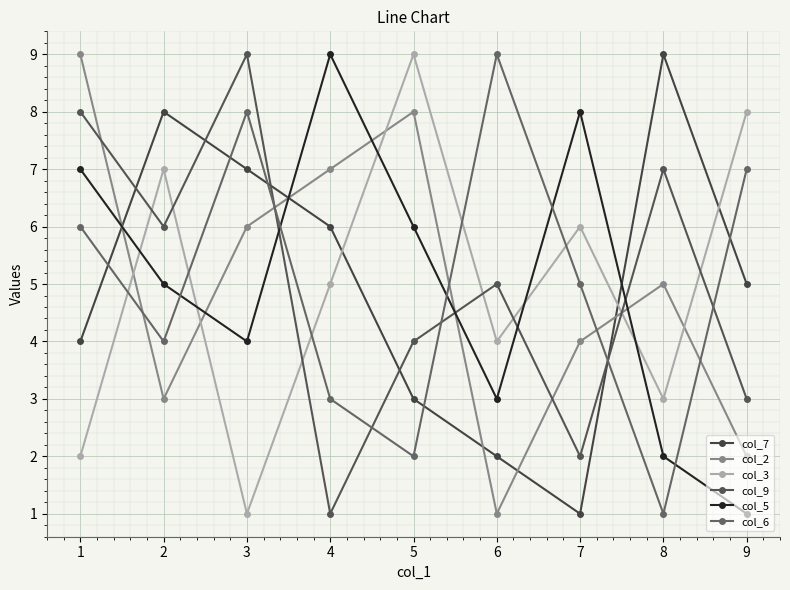

What is the value of the col_7 point at the 3rd from the left?

7